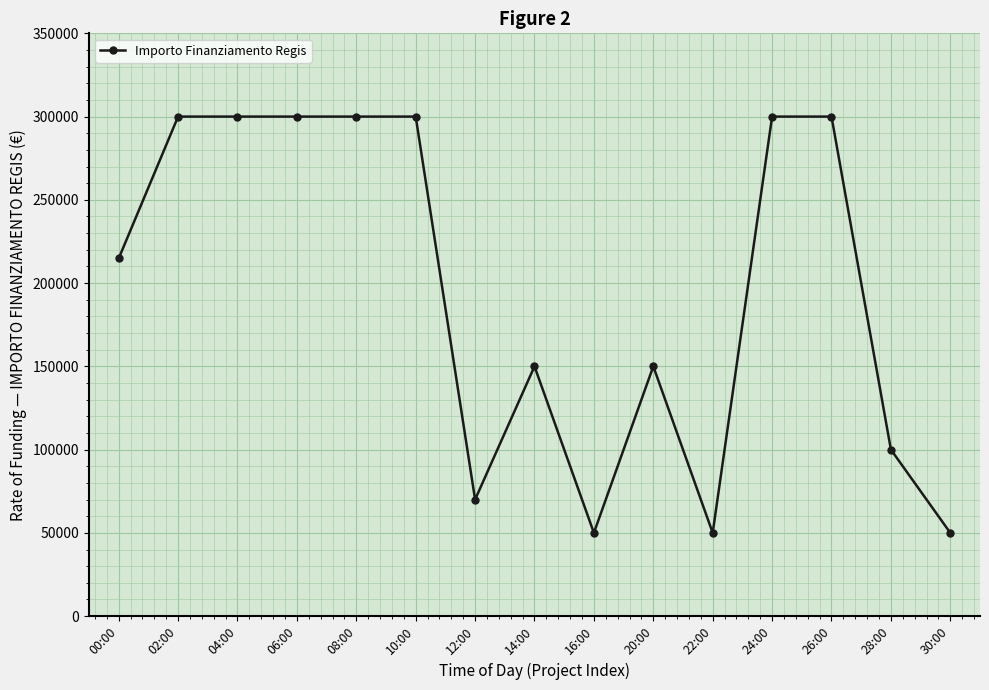

Count the number of categories in the chart.

15